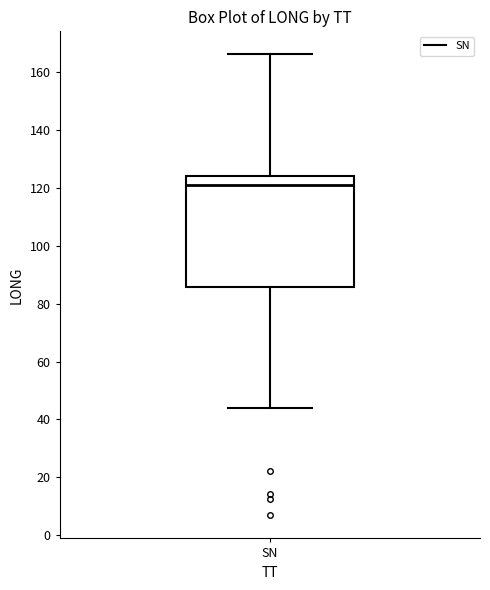

Where does the median line of the box for SN sit on the y-axis? The values are not printed on the chart, so give them approximately, as read against the axis.

120